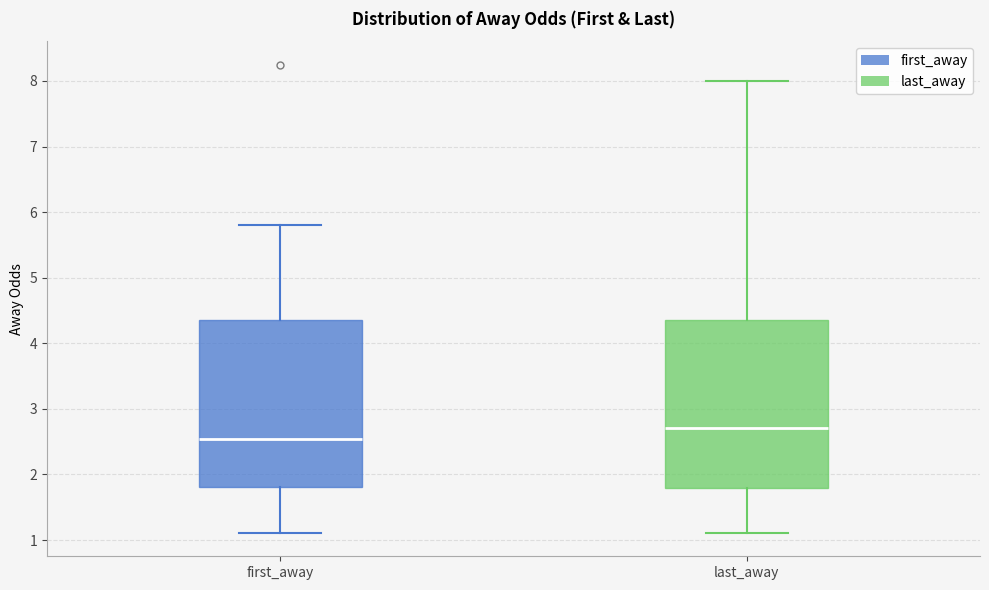

Where does the lower whisker of the box for first_away end on the y-axis? The values are not printed on the chart, so give them approximately, as read against the axis.

1.1